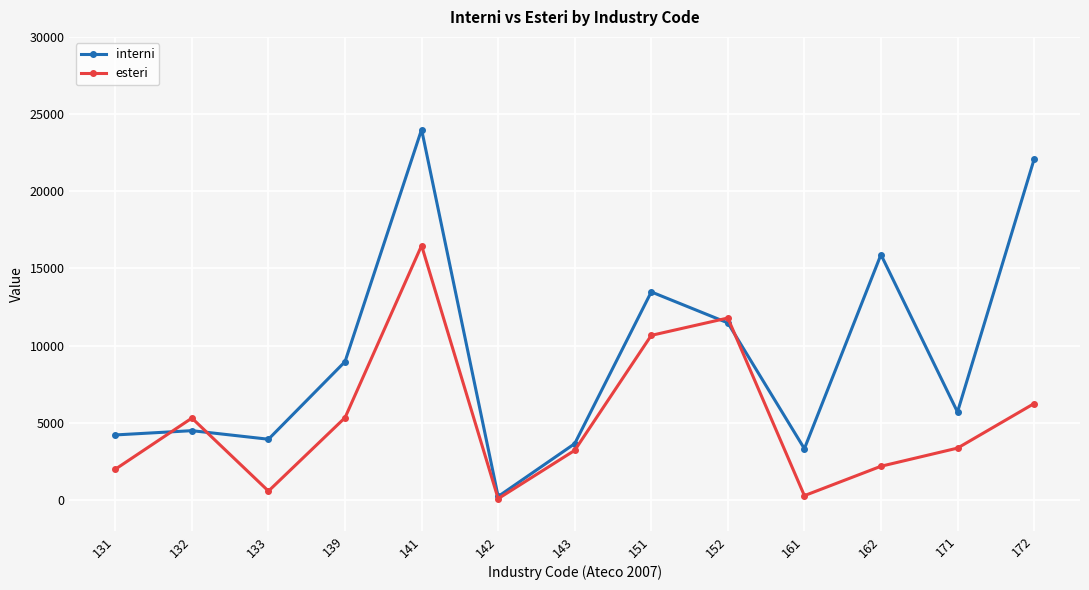

Which series has the largest total across all categories?

interni